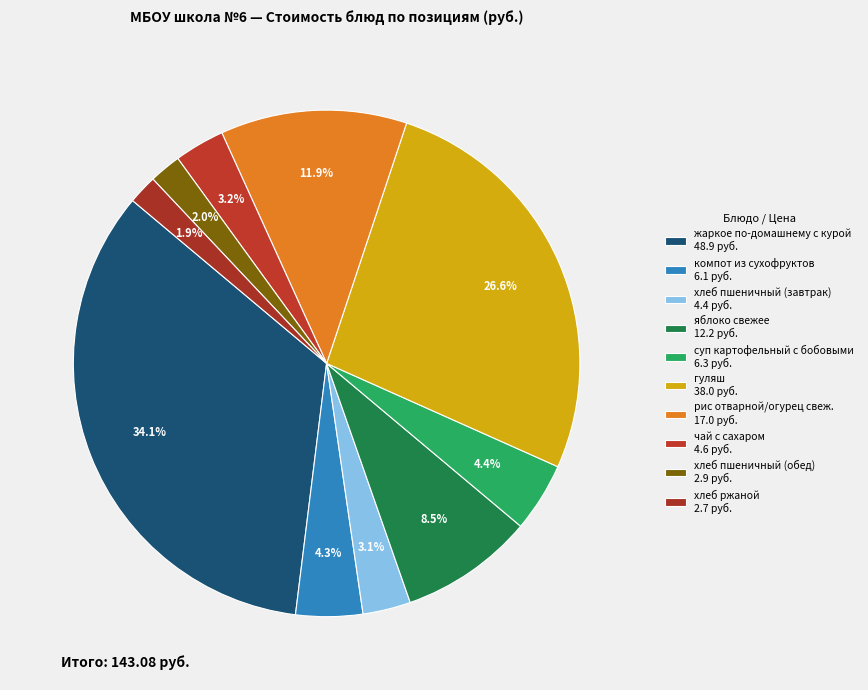

To the nearest percent, what is the combined percentage of суп картофельный с бобовыми and компот из сухофруктов?

9%